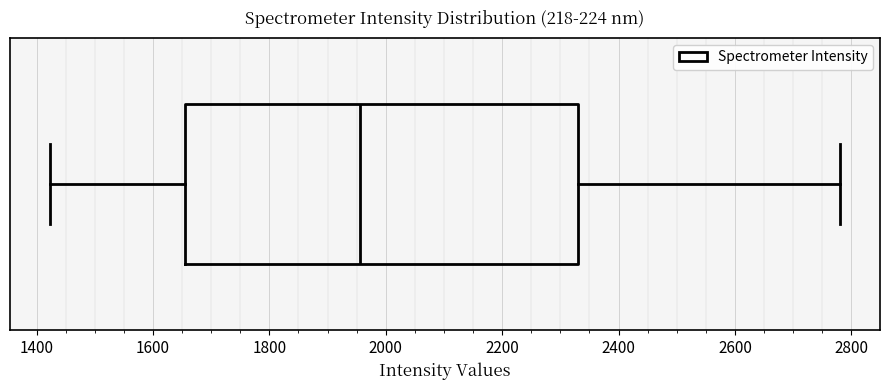

Where does the right whisker of the box end on the x-axis? The values are not printed on the chart, so give them approximately, as read against the axis.

2780